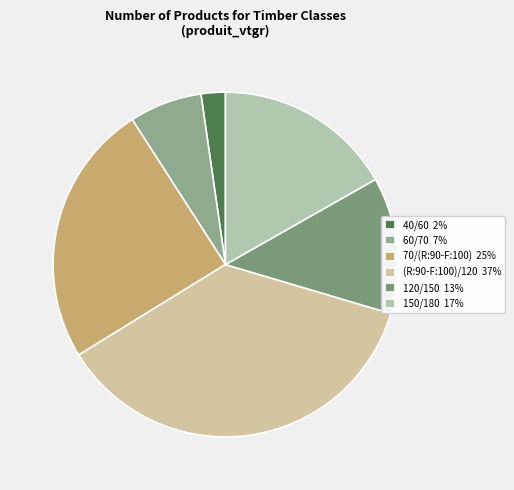

How much of the chart is everything except 60/70?

93.2%